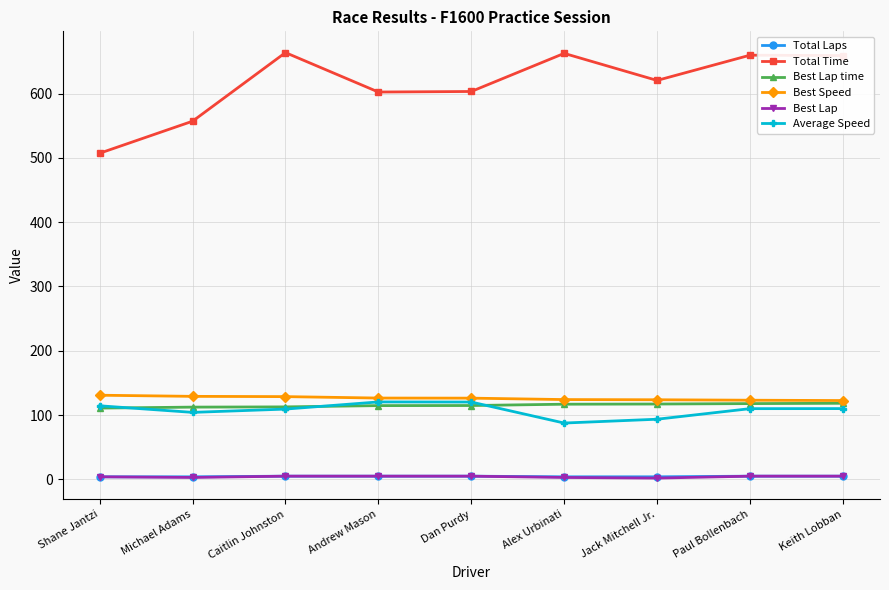

What value does the Total Time series have at Andrew Mason?

602.3